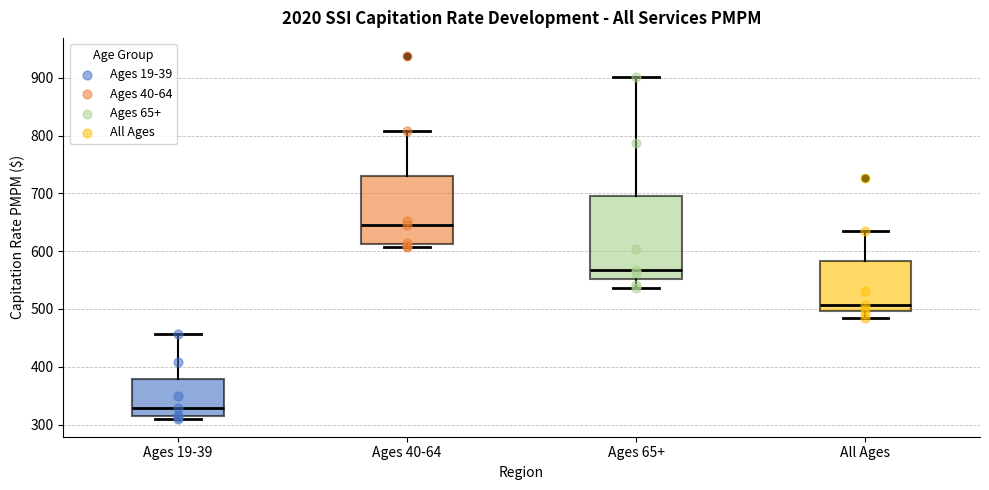

Reading left to right, transcribe this box plot: for each box, give where its median line is, the range the box spans, and where its two whiskers end, as read against the y-axis. The values are not printed on the chart, so give them approximately, as read against the axis.

Ages 19-39: median 330, box 320 to 380, whiskers 310 to 460
Ages 40-64: median 640, box 610 to 730, whiskers 610 (just below the box's lower edge) to 810
Ages 65+: median 570, box 550 to 700, whiskers 540 to 900
All Ages: median 510, box 500 to 580, whiskers 480 to 630